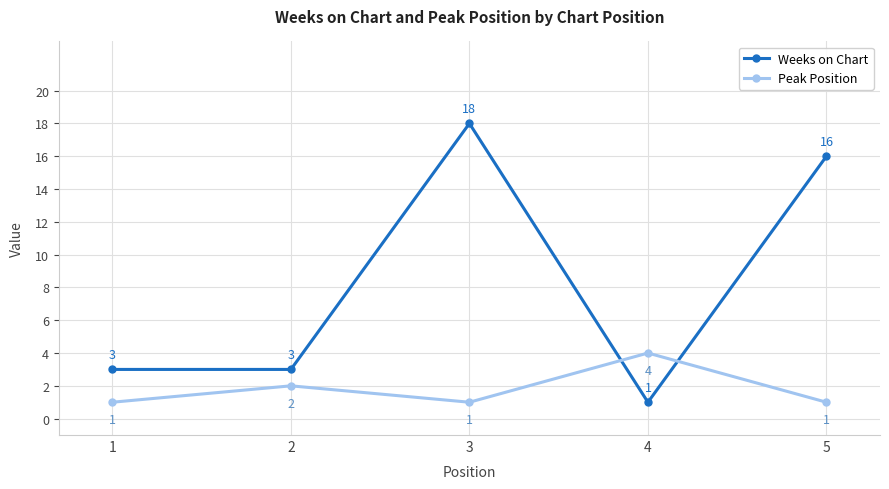

In Peak Position, how many points are higher than both neighbors (excluding endpoints)?

2